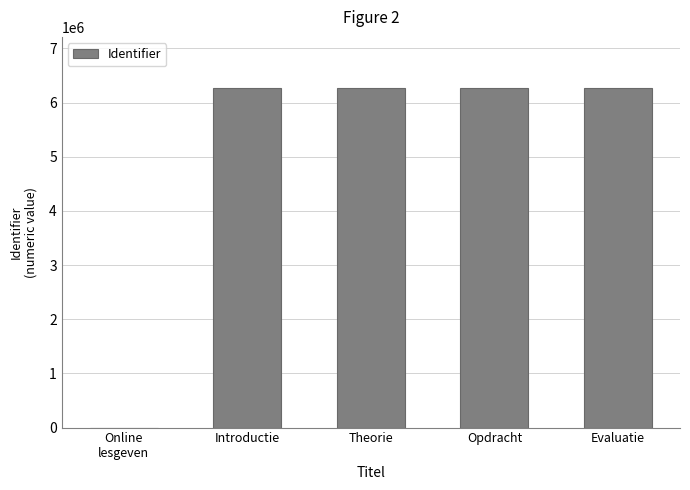

What is the change in value from Theorie to Opdracht?

+1